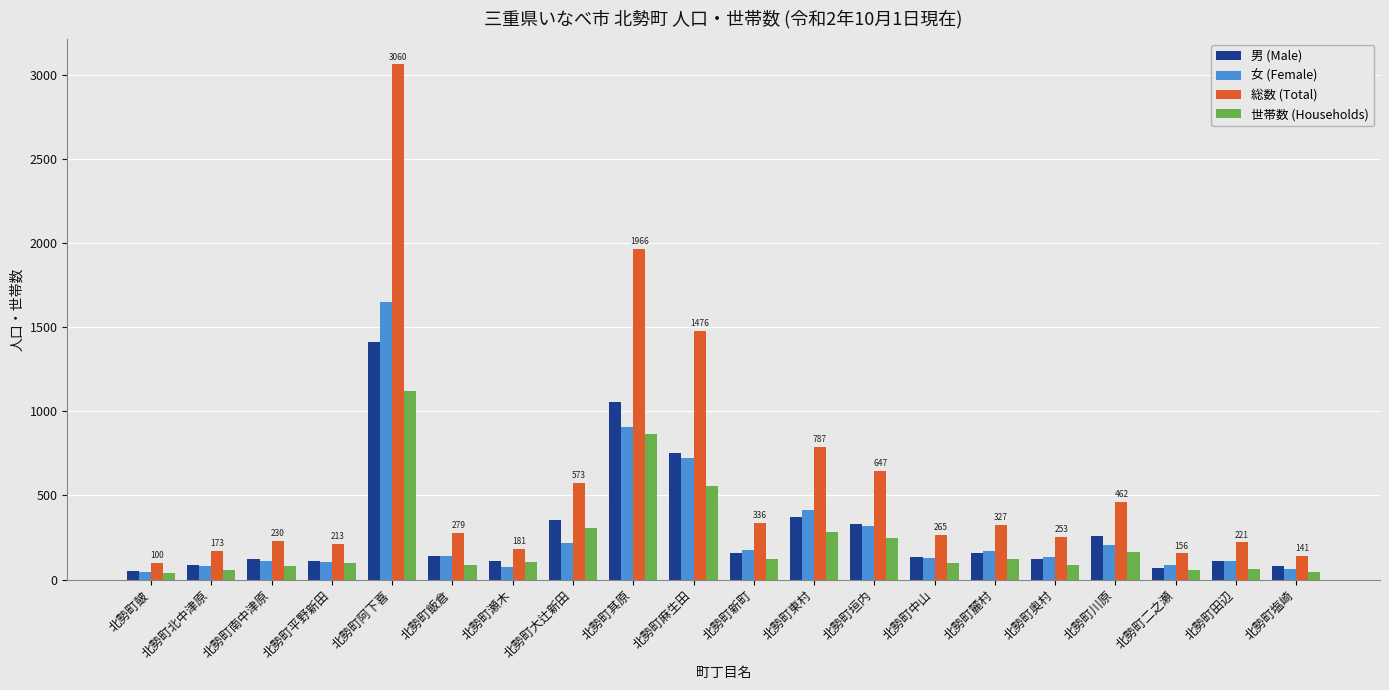

At which category is the sum across all series the highest?

北勢町阿下喜